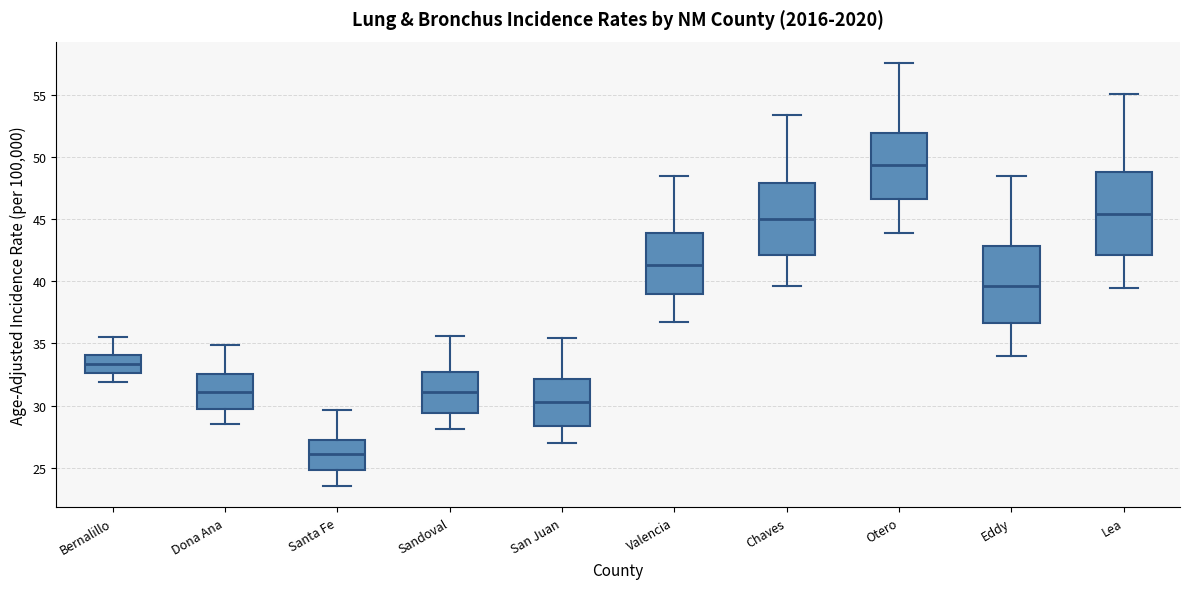

Where is the lower edge of the box for Eddy on the y-axis? The values are not printed on the chart, so give them approximately, as read against the axis.

36.5